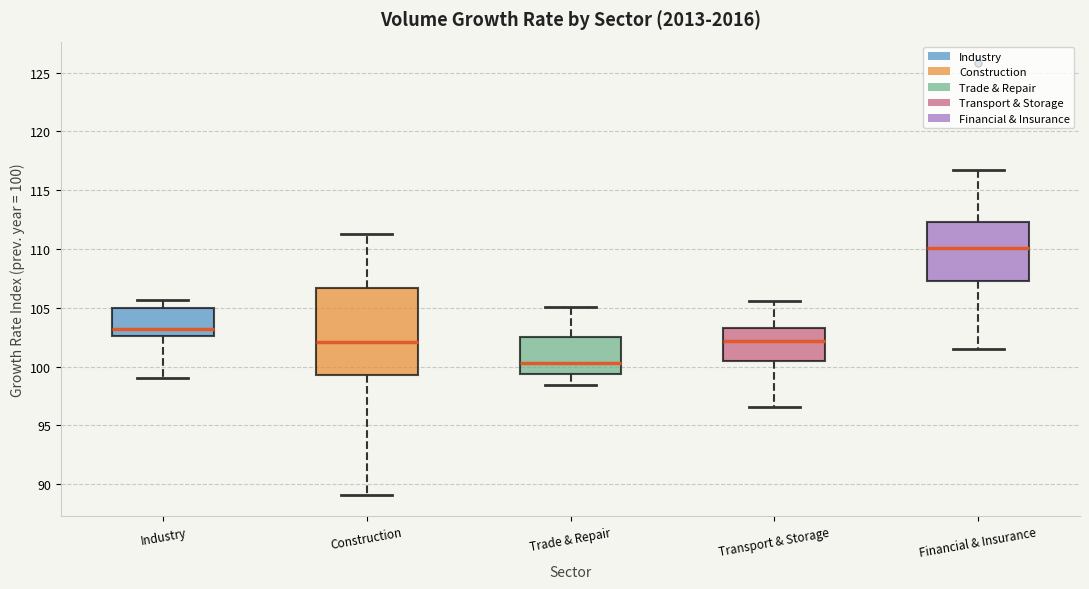

Which box's median line is the highest?

Financial & Insurance